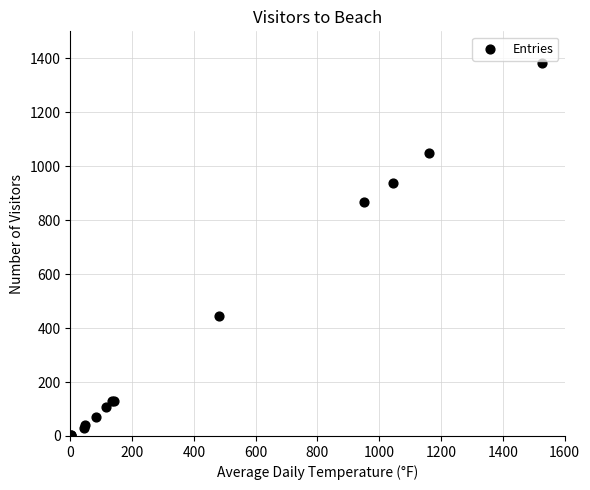

What Y value in the scatter plot is closest to 692?

868